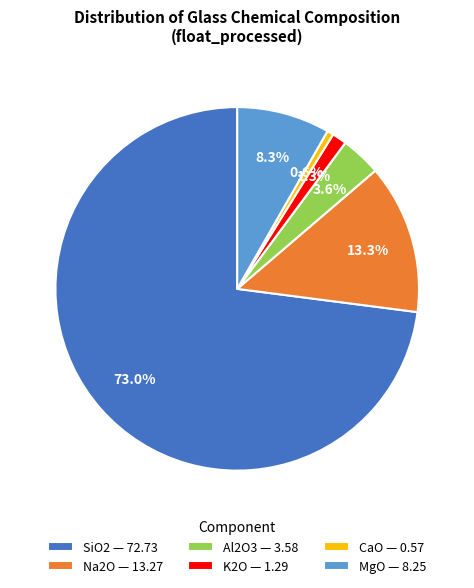

Which slice is the smallest?

CaO — 0.57